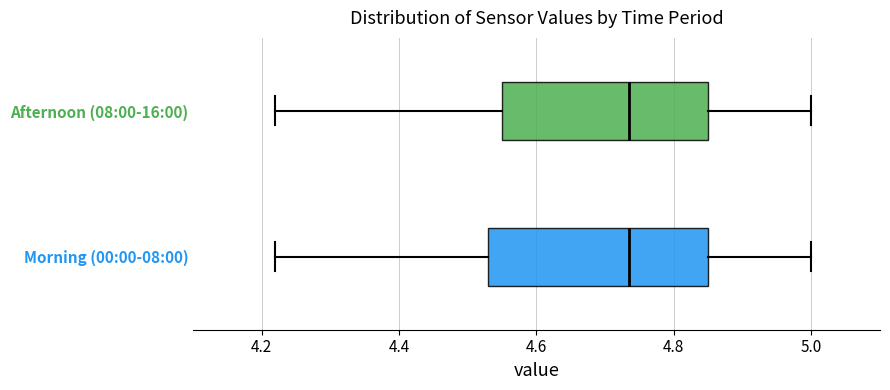

Reading bottom to top, transcribe this box plot: for each box, give where its median line is, the range the box spans, and where its two whiskers end, as read against the x-axis. The values are not printed on the chart, so give them approximately, as read against the axis.

Morning (00:00-08:00): median 4.74, box 4.54 to 4.86, whiskers 4.22 to 5.00
Afternoon (08:00-16:00): median 4.74, box 4.56 to 4.86, whiskers 4.22 to 5.00